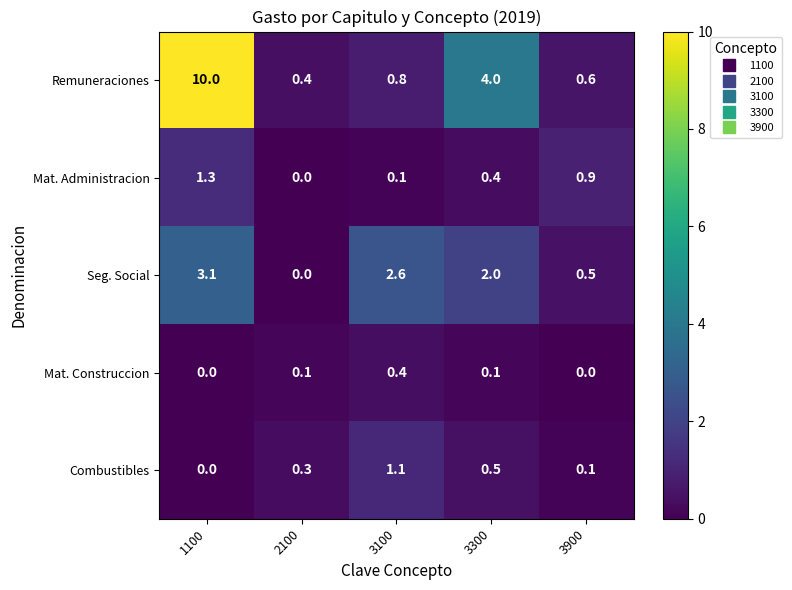

Reading right to left, transcribe all the data shown in this chart.

Remuneraciones: 3900=0.6	3300=4.0	3100=0.8	2100=0.4	1100=10.0
Mat. Administracion: 3900=0.9	3300=0.4	3100=0.1	2100=0.0	1100=1.3
Seg. Social: 3900=0.5	3300=2.0	3100=2.6	2100=0.0	1100=3.1
Mat. Construccion: 3900=0.0	3300=0.1	3100=0.4	2100=0.1	1100=0.0
Combustibles: 3900=0.1	3300=0.5	3100=1.1	2100=0.3	1100=0.0